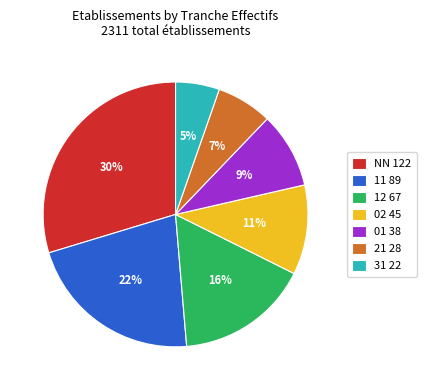

Rank the categories by value from lowest to highest.

31, 21, 01, 02, 12, 11, NN